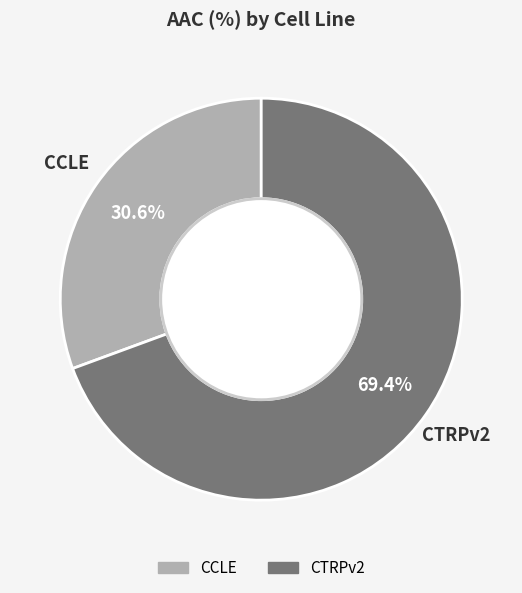

Which slice is the smallest?

CCLE